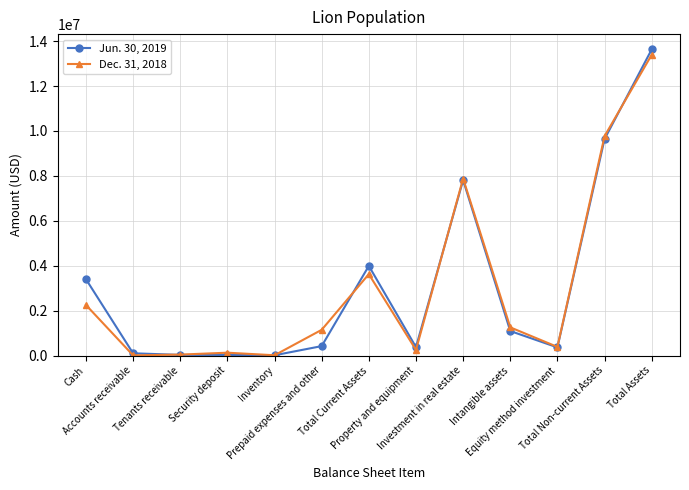

What are all the series names shown in the legend?

Jun. 30, 2019, Dec. 31, 2018